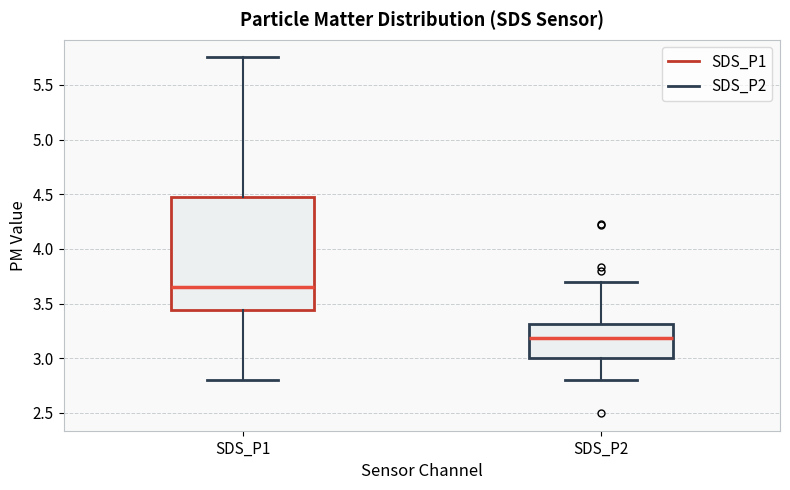

Reading left to right, transcribe this box plot: for each box, give where its median line is, the range the box spans, and where its two whiskers end, as read against the y-axis. The values are not printed on the chart, so give them approximately, as read against the axis.

SDS_P1: median 3.65, box 3.45 to 4.45, whiskers 2.80 to 5.75
SDS_P2: median 3.20, box 3.00 to 3.30, whiskers 2.80 to 3.70